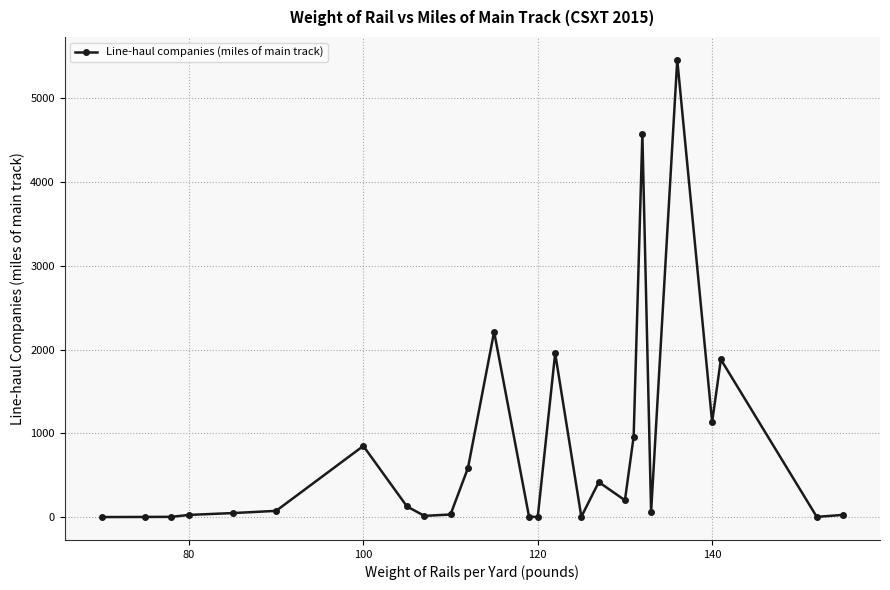

What is the difference between the second highest and second lowest values?

4565.5